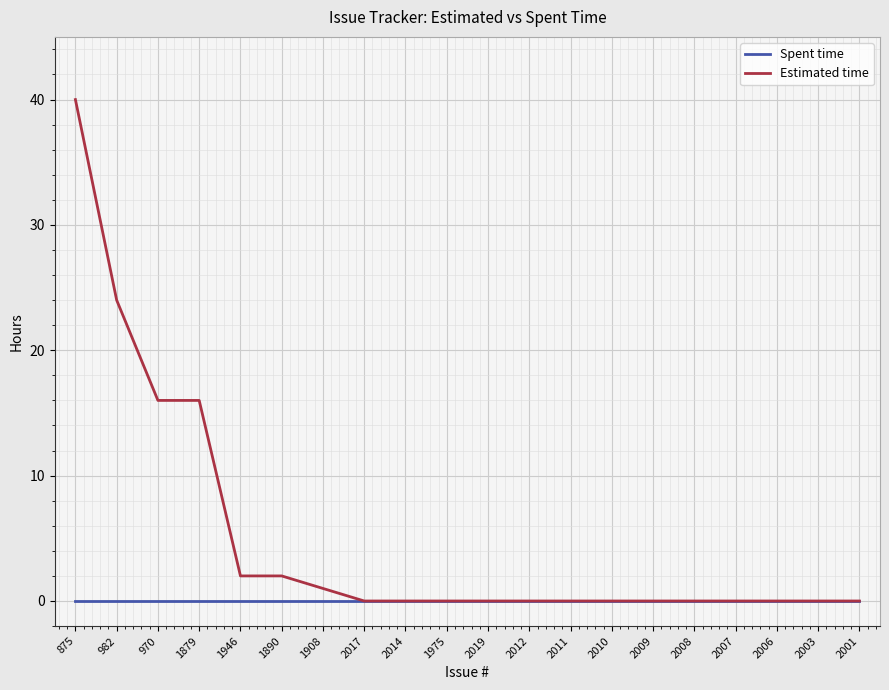

Does the chart have visible grid lines?

Yes